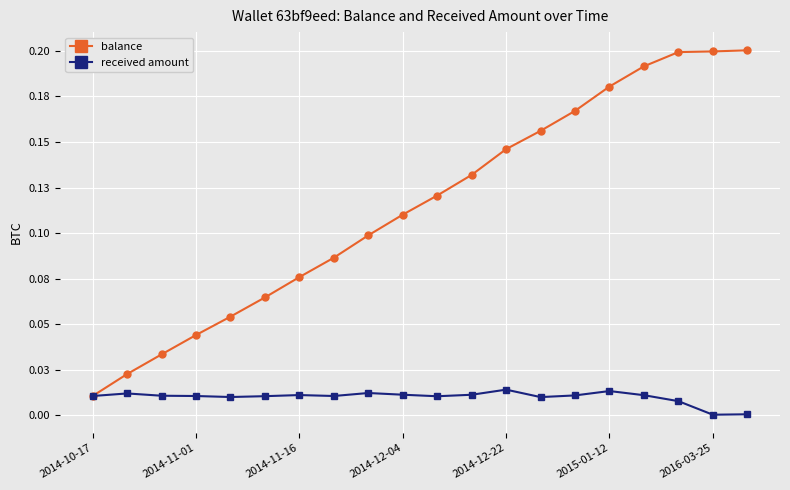

Which series has the largest total across all categories?

balance